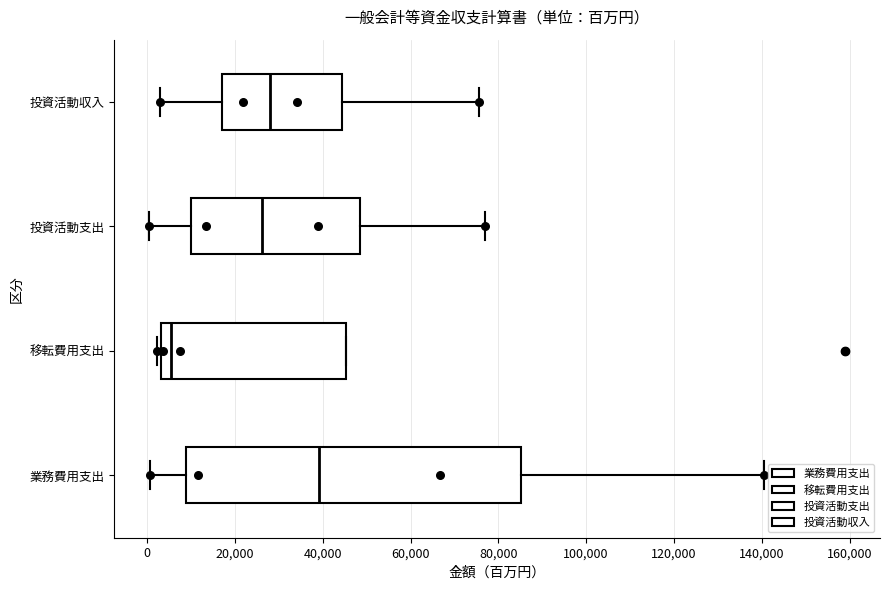

Where does the right whisker of the box for 業務費用支出 end on the x-axis? The values are not printed on the chart, so give them approximately, as read against the axis.

140000